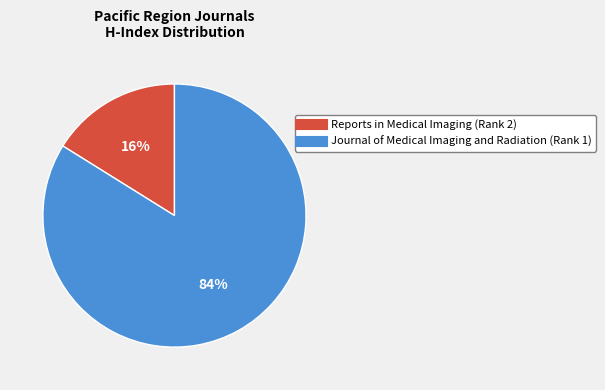

The Reports in Medical Imaging (Rank 2) slice represents 10% of the pie. True or false?

False